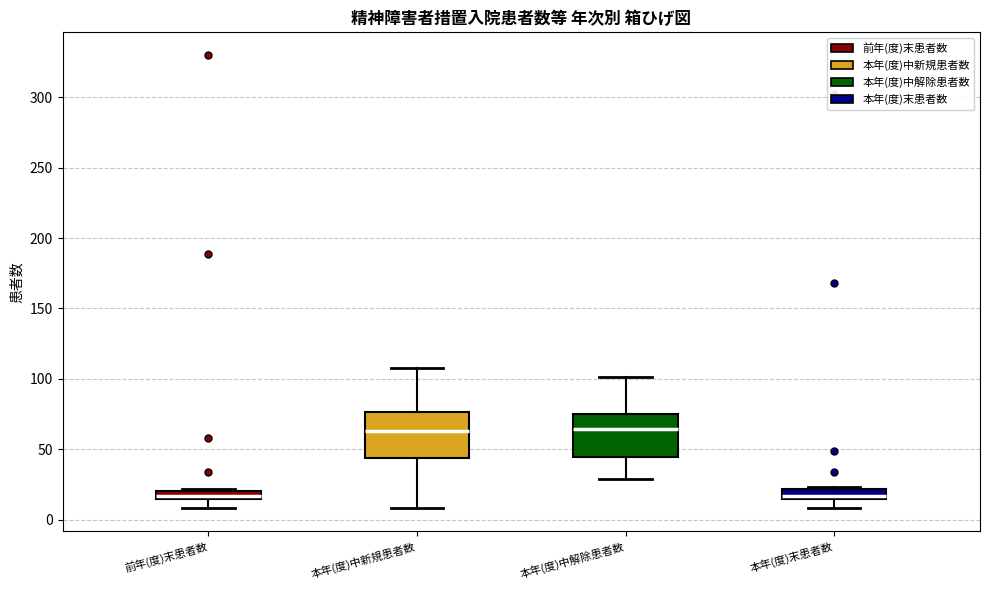

Where is the lower edge of the box for 前年(度)末患者数 on the y-axis? The values are not printed on the chart, so give them approximately, as read against the axis.

15